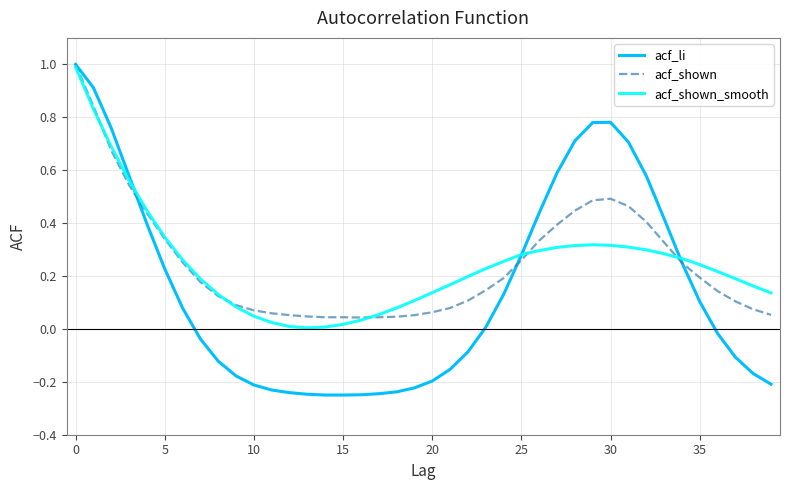

What is the highest value of the acf_shown_smooth series?

1.0